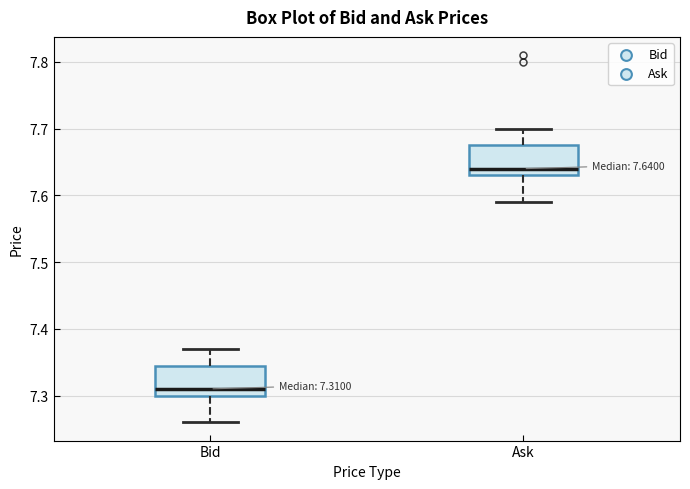

Which box has the lowest median line?

Bid